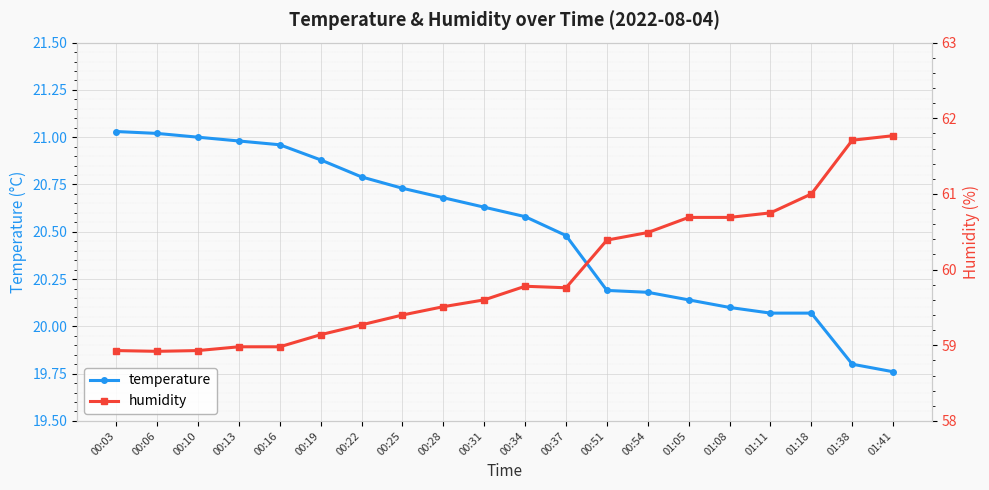

What is the average value of the temperature series?

20.5